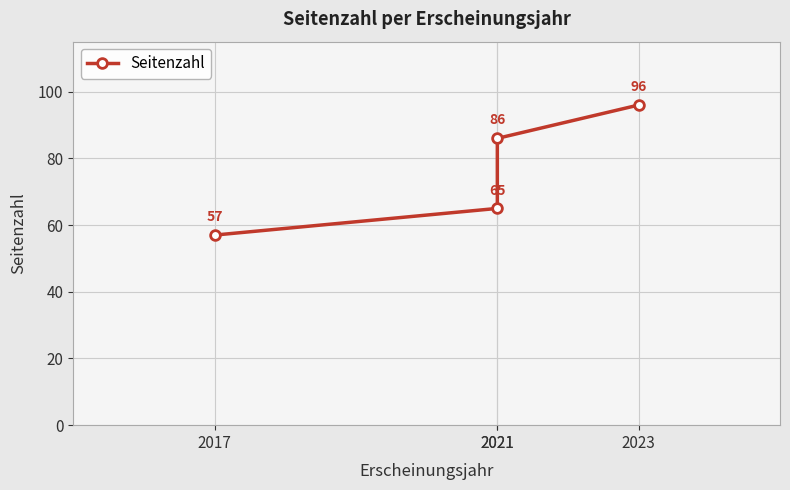

Reading left to right, what are all the values shown in this chart?

57	65	86	96